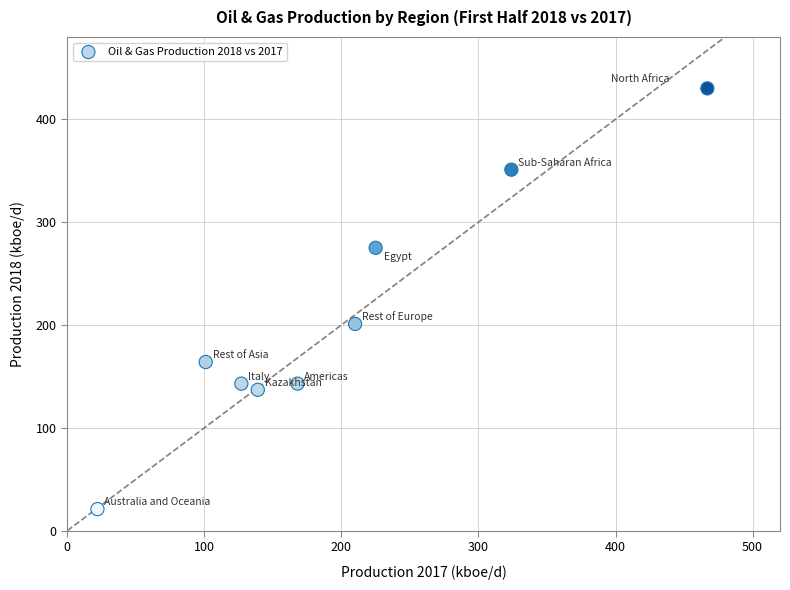

What Y value in the scatter plot is closest to 225?

201